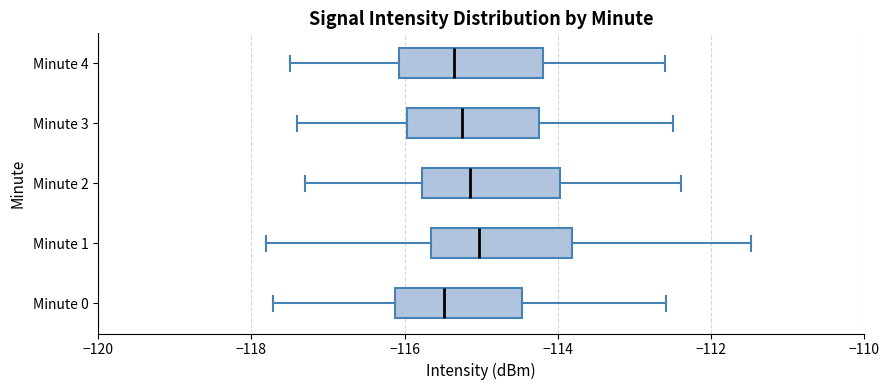

Where does the left whisker of the box for Minute 4 end on the x-axis? The values are not printed on the chart, so give them approximately, as read against the axis.

-117.4